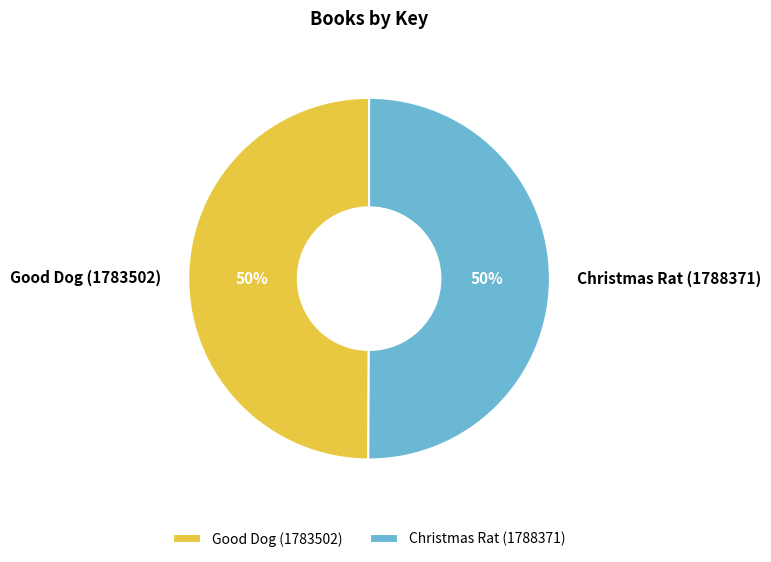

Approximately how many times larger is the value at Good Dog (1783502) compared to Christmas Rat (1788371)?

1.0